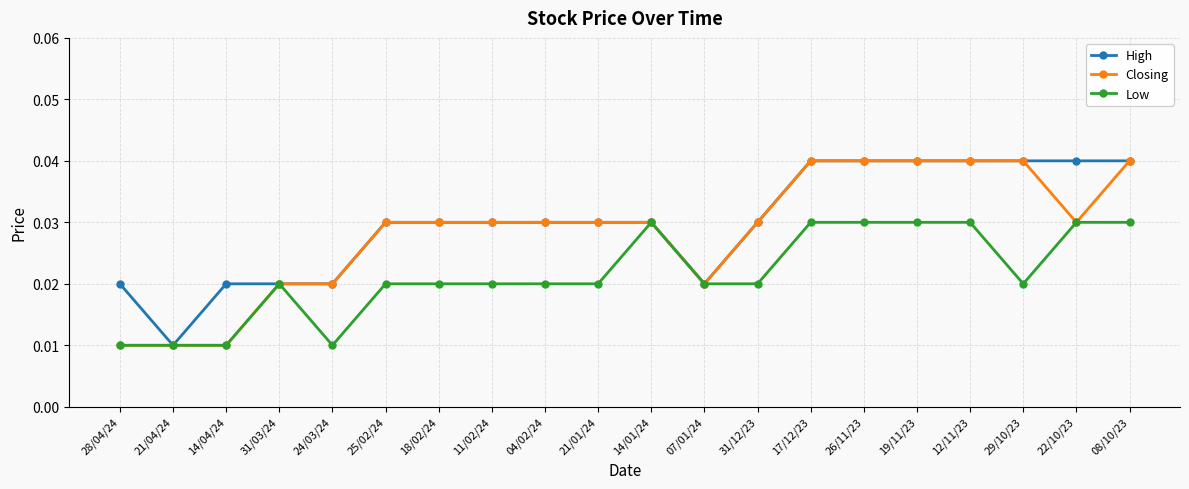

Where is the first local minimum for High?

21/04/24